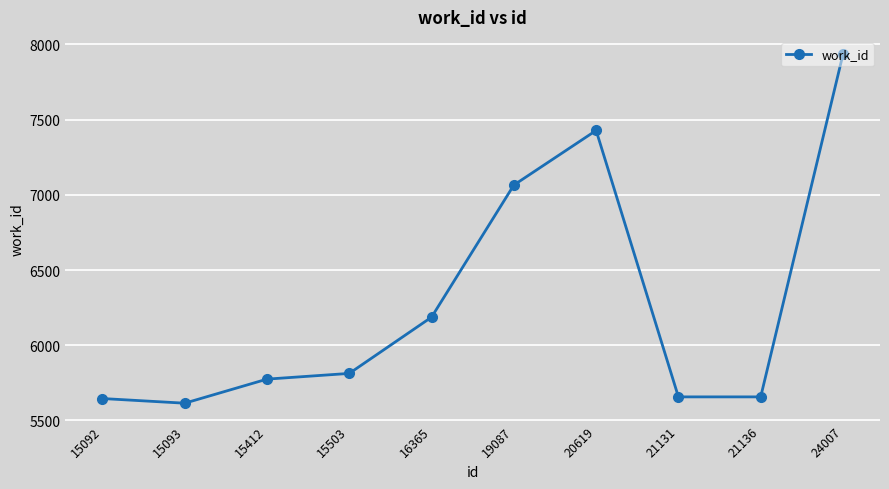

What is the average value?

6278